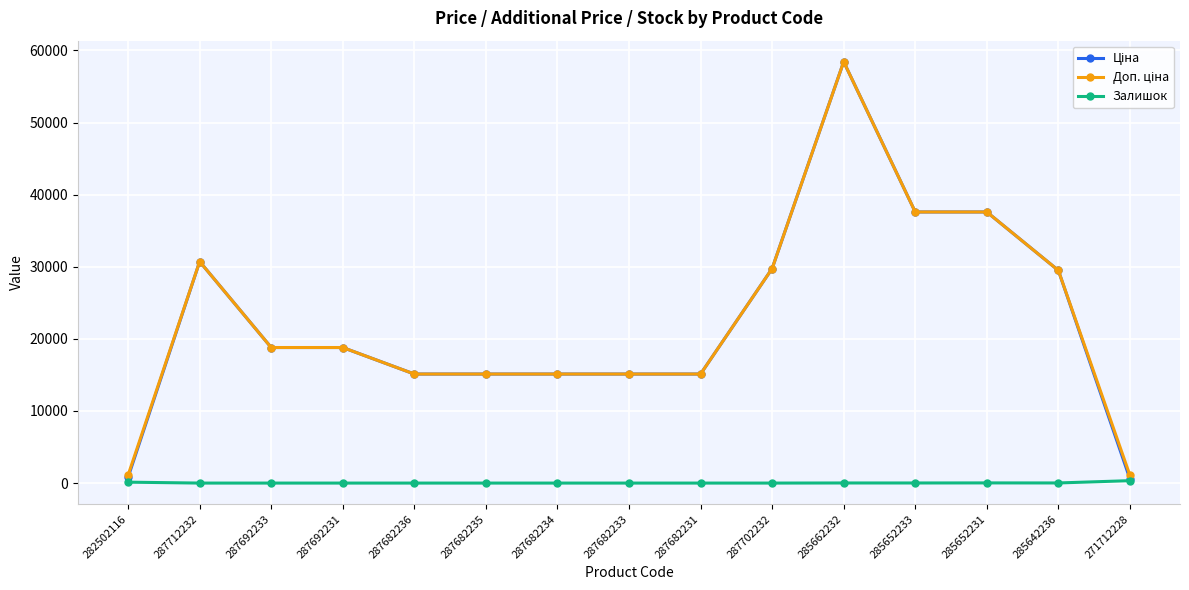

Which category has the highest value across all series?

285662232